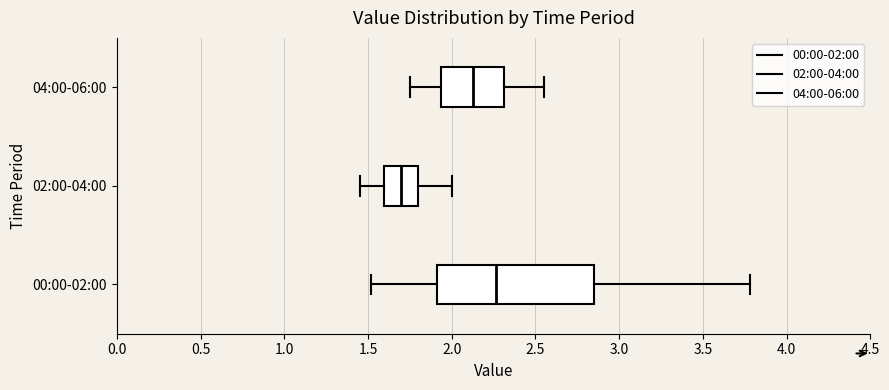

Which box is the widest, from its left edge to its right edge?

00:00-02:00